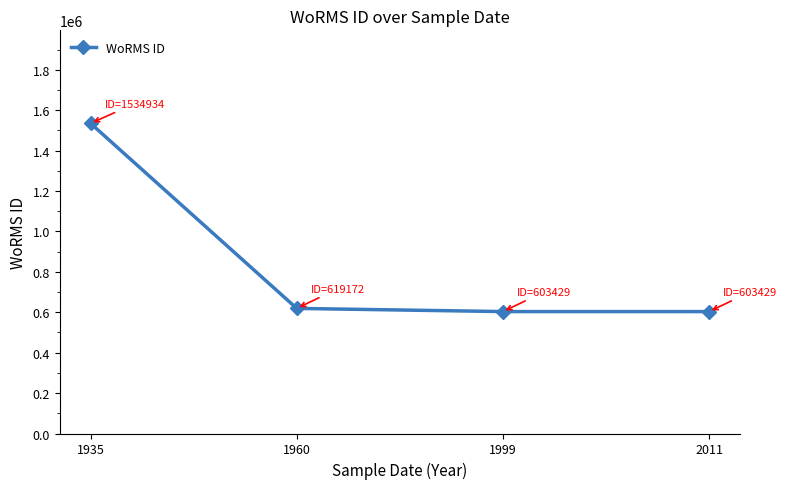

What is the sum of all values?

3360964